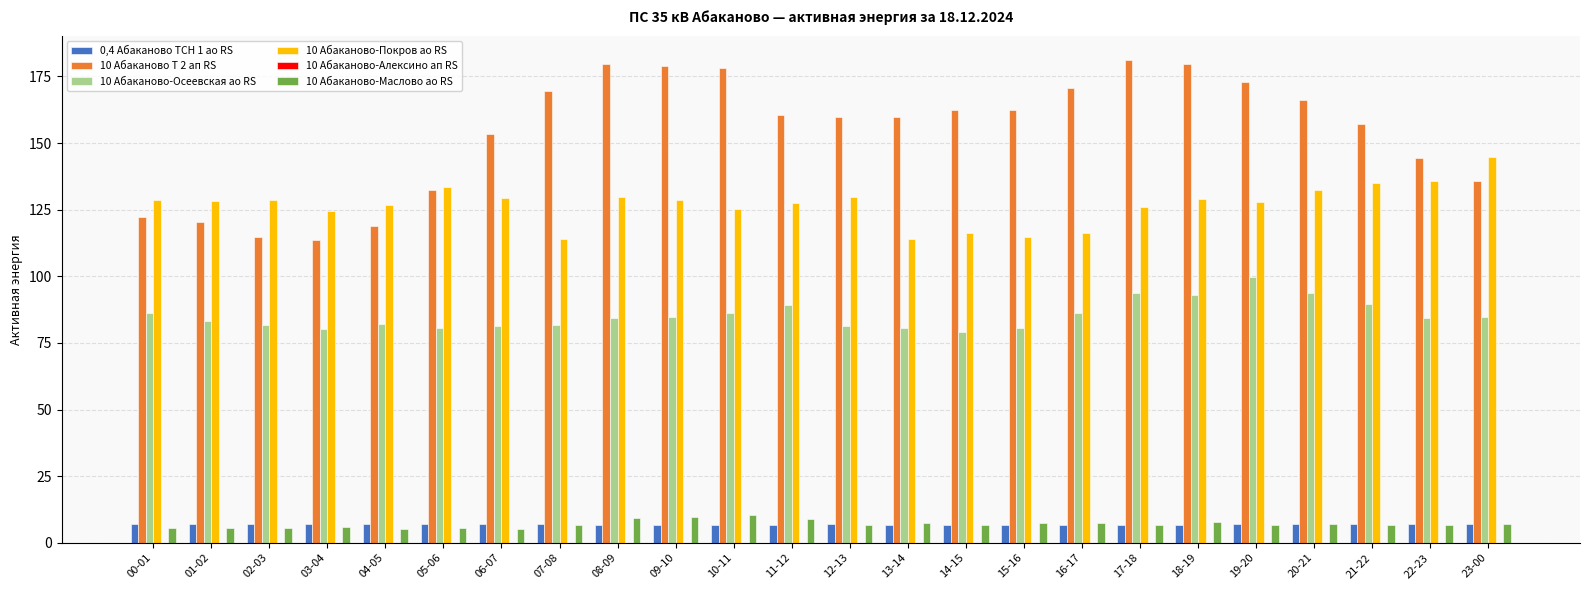

What is the label of the 23rd bar from the left?

22-23